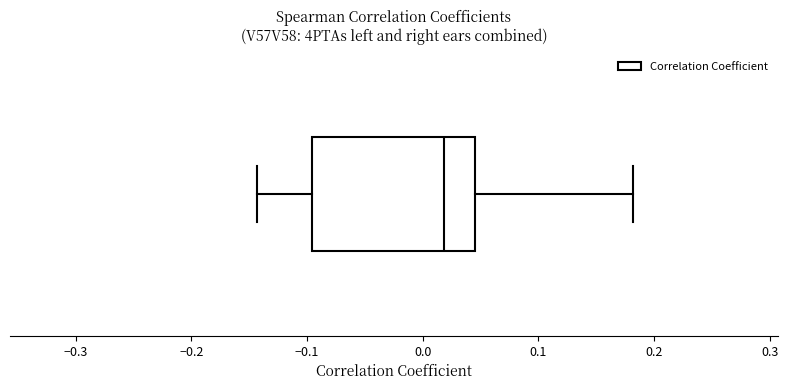

Read this box plot against the x-axis: the position of the median line, the range covered by the box, and the ends of both whiskers. The values are not printed on the chart, so give them approximately, as read against the axis.

median 0.02, box -0.10 to 0.05, whiskers -0.14 to 0.18